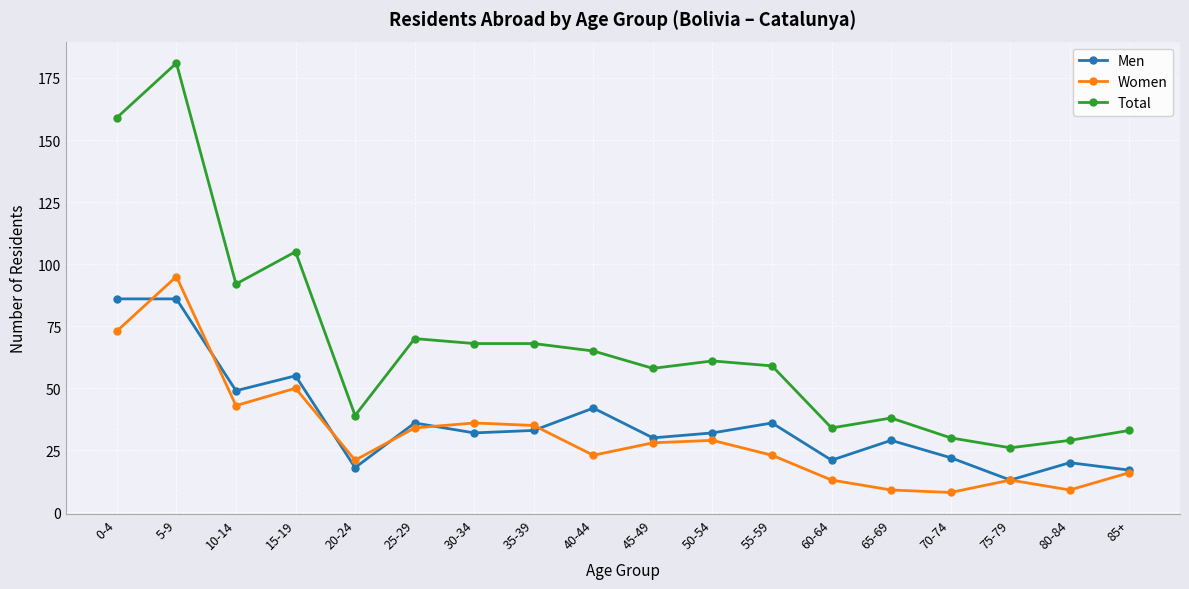

Which series has the largest total across all categories?

Total